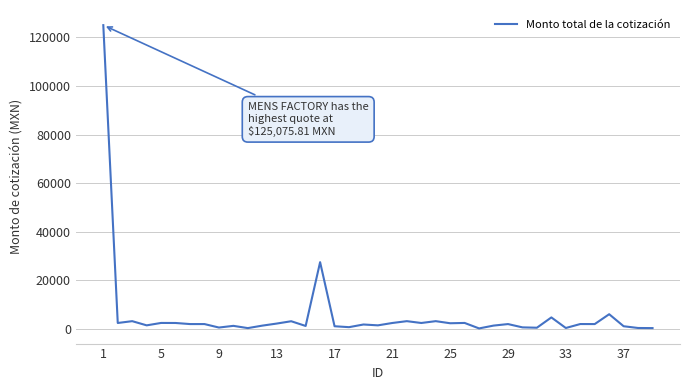

How many values are below 1856?

19